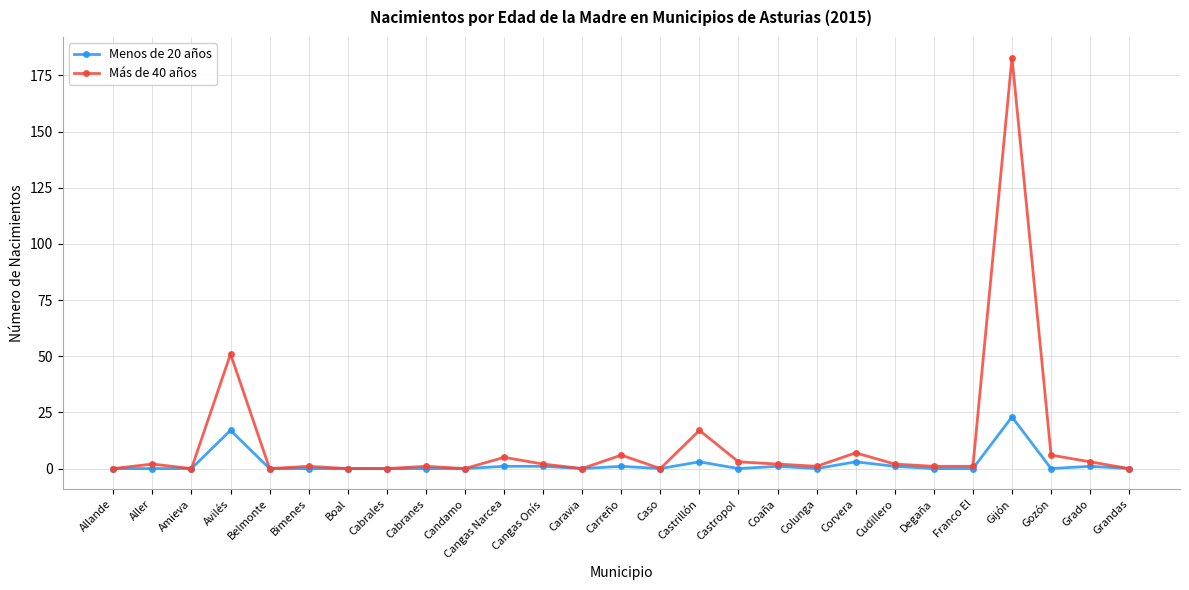

What is the difference between the Menos de 20 años values at Colunga and Coaña?

1